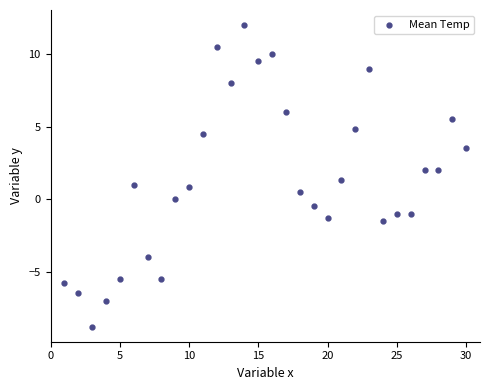

What is the range of Y values (max minus min)?

20.8